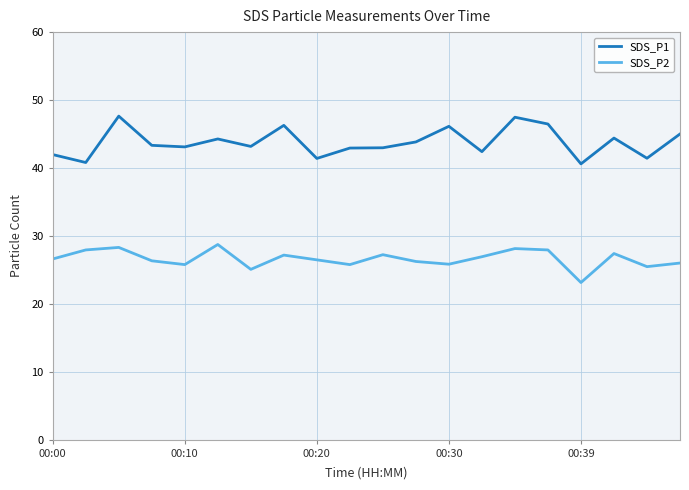

List the series in order of their peak value, lowest first.

SDS_P2, SDS_P1